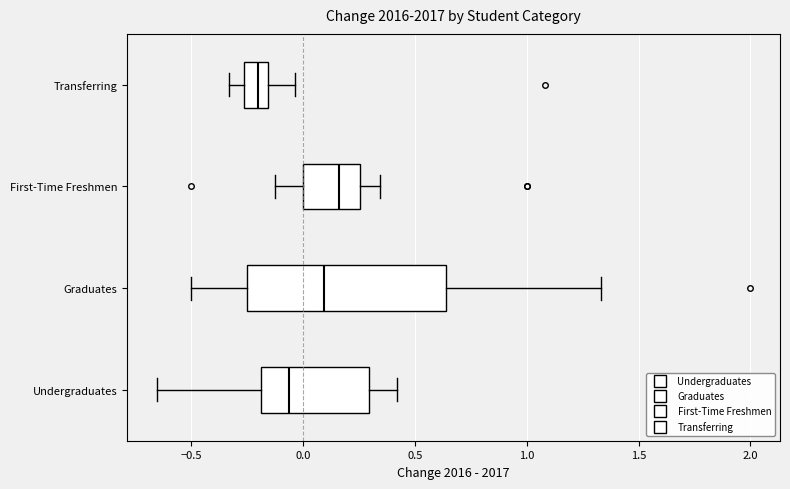

Comparing the boxes themselves (not the whiskers), which one is the widest?

Graduates